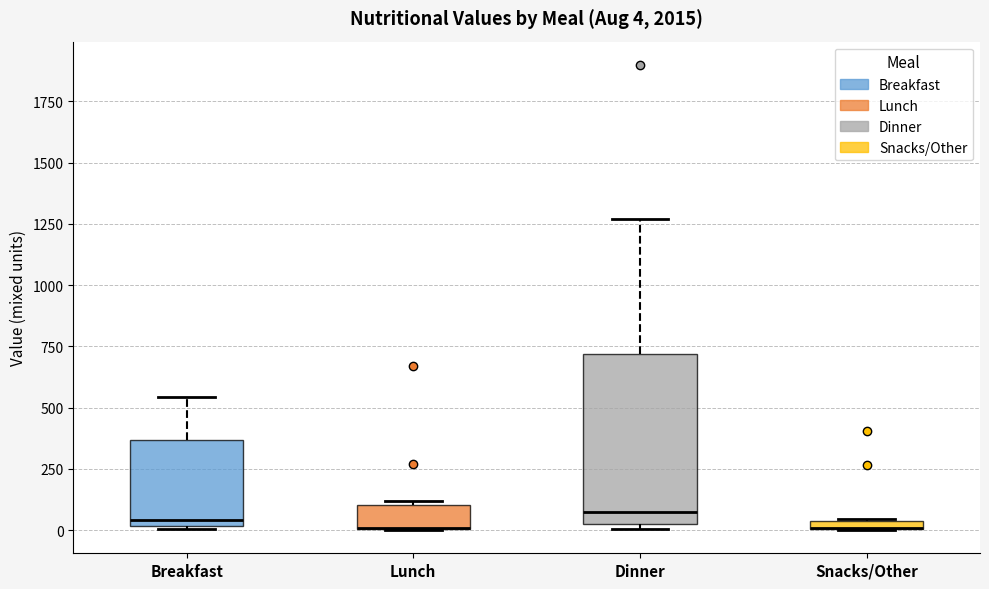

Which box is the tallest, from its lower edge to its upper edge?

Dinner